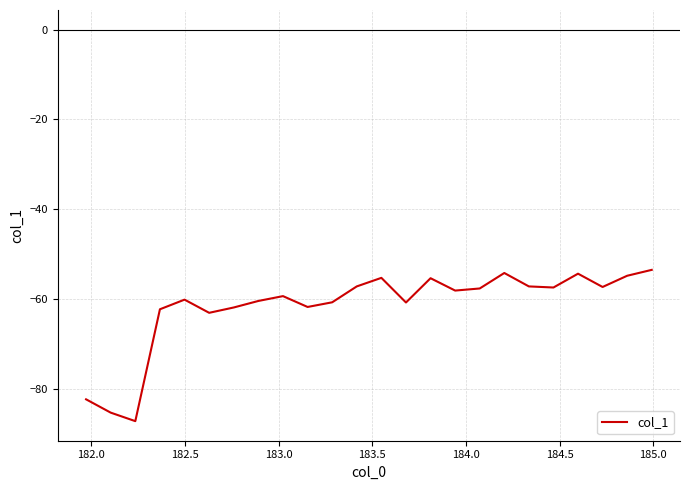

What is the difference between the maximum and minimum values?

33.7